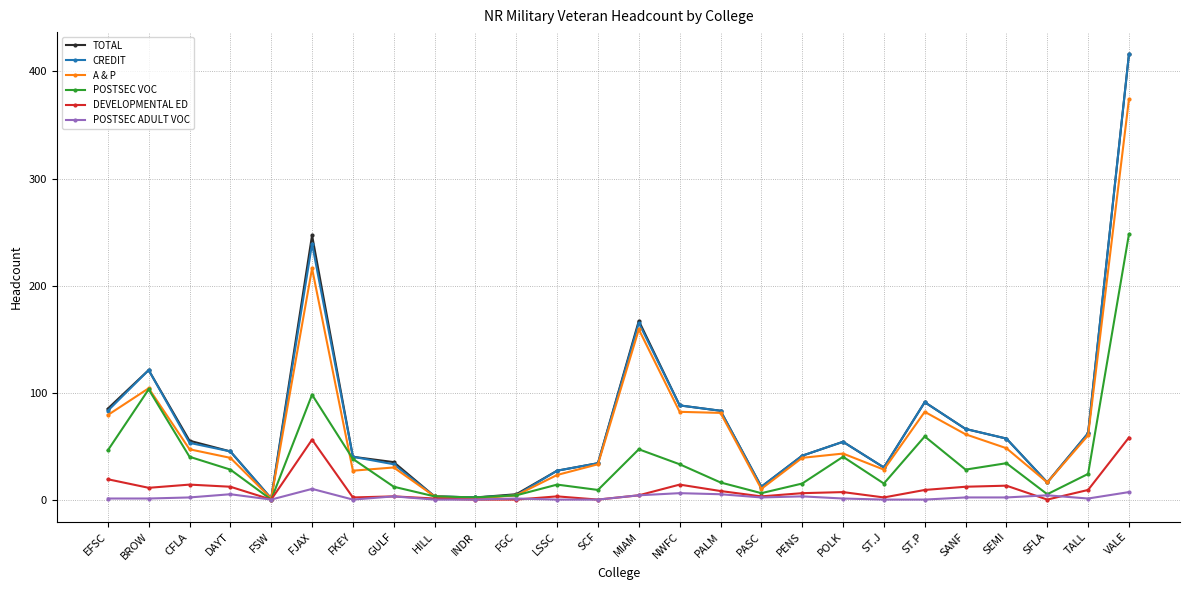

What is the label of the 23rd point from the left?

SEMI